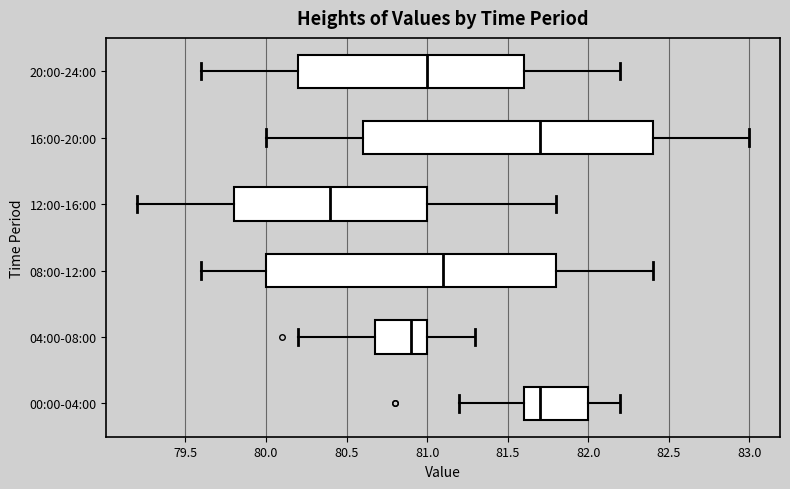

Reading bottom to top, transcribe this box plot: for each box, give where its median line is, the range the box spans, and where its two whiskers end, as read against the x-axis. The values are not printed on the chart, so give them approximately, as read against the axis.

00:00-04:00: median 81.7, box 81.6 to 82.0, whiskers 81.2 to 82.2
04:00-08:00: median 80.9, box 80.7 to 81.0, whiskers 80.2 to 81.3
08:00-12:00: median 81.1, box 80.0 to 81.8, whiskers 79.6 to 82.4
12:00-16:00: median 80.4, box 79.8 to 81.0, whiskers 79.2 to 81.8
16:00-20:00: median 81.7, box 80.6 to 82.4, whiskers 80.0 to 83.0
20:00-24:00: median 81.0, box 80.2 to 81.6, whiskers 79.6 to 82.2